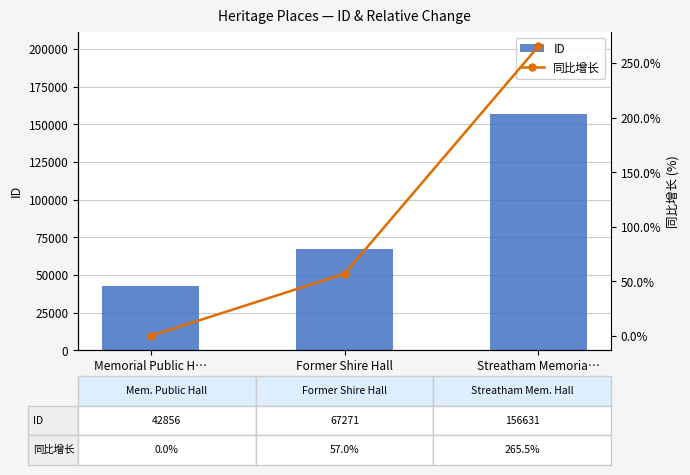

Rank the series at Streatham Memoria… from highest to lowest value.

ID, 同比增长